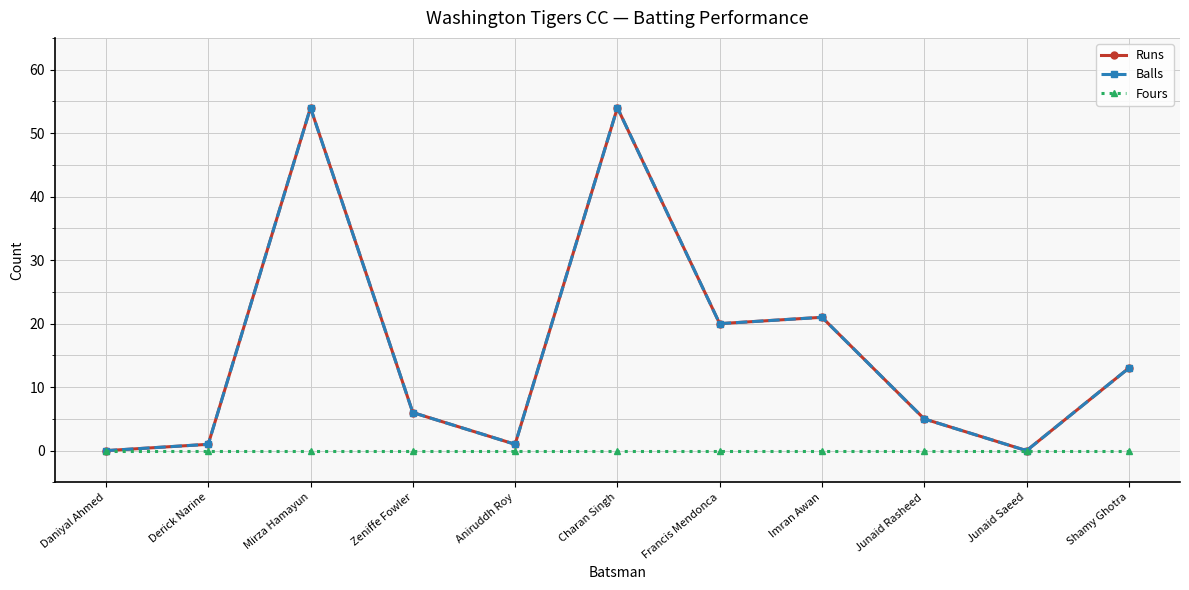

Does the chart have visible grid lines?

Yes